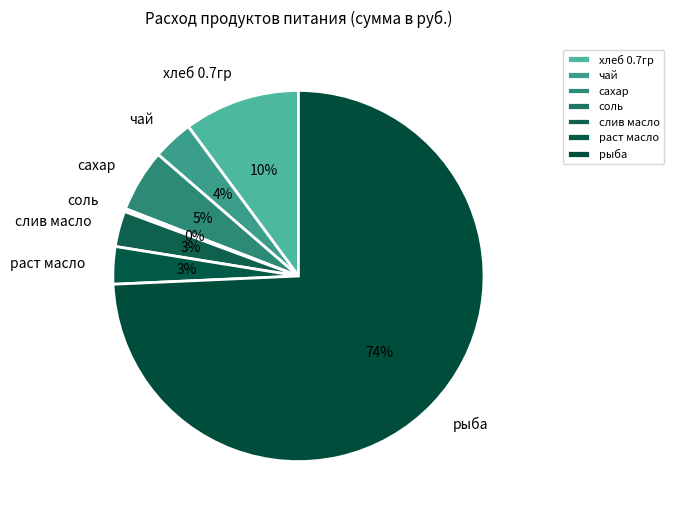

To the nearest percent, what percentage of the pie is сахар?

5%